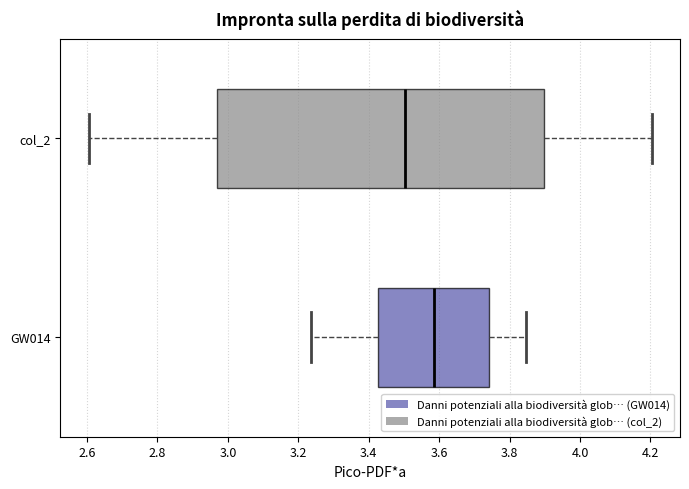

Reading bottom to top, transcribe this box plot: for each box, give where its median line is, the range the box spans, and where its two whiskers end, as read against the x-axis. The values are not printed on the chart, so give them approximately, as read against the axis.

GW014: median 3.58, box 3.42 to 3.74, whiskers 3.24 to 3.84
col_2: median 3.50, box 2.96 to 3.90, whiskers 2.60 to 4.20